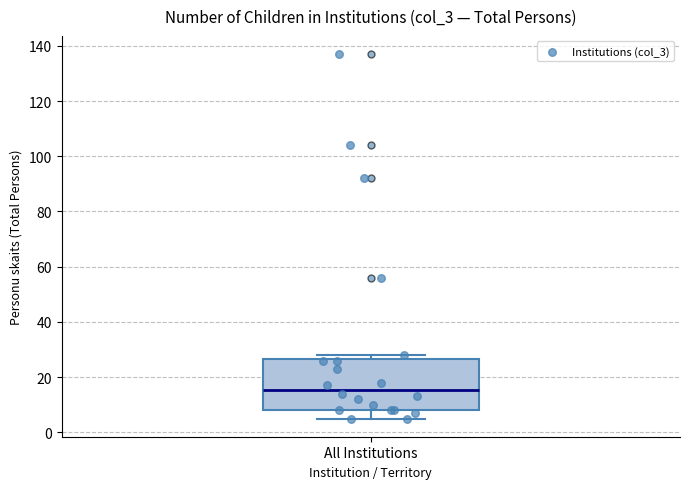

Where does the median line of the box for All Institutions sit on the y-axis? The values are not printed on the chart, so give them approximately, as read against the axis.

16